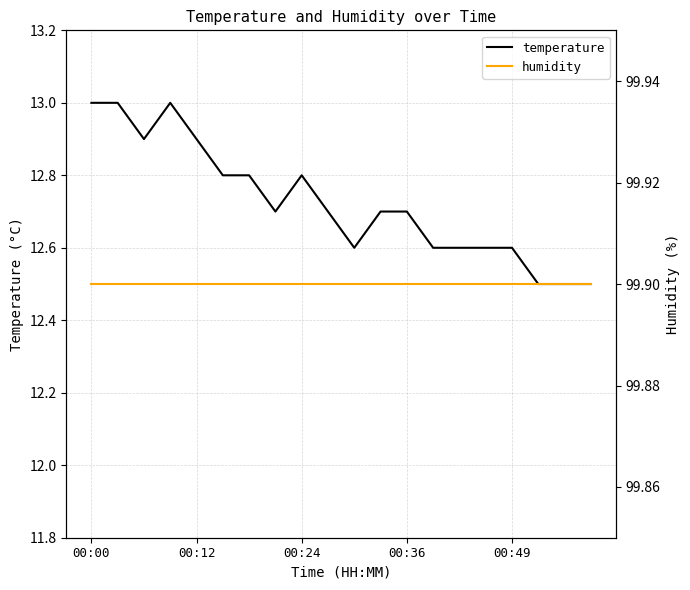

At how many categories does at least one series exceed 78?

20